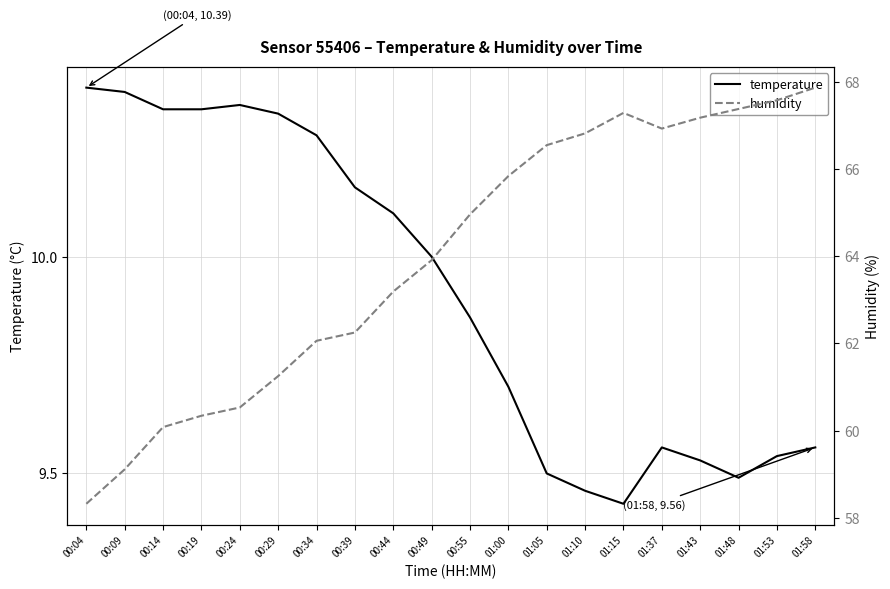

What is the spread (max minus min) of values at 01:05?

57.0